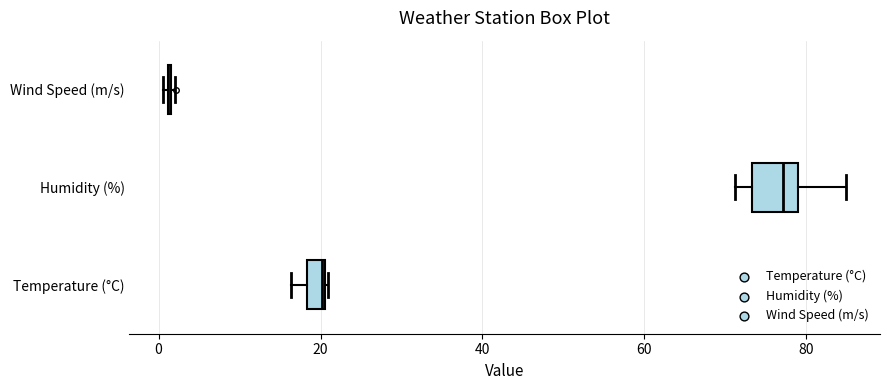

Comparing the boxes themselves (not the whiskers), which one is the widest?

Humidity (%)